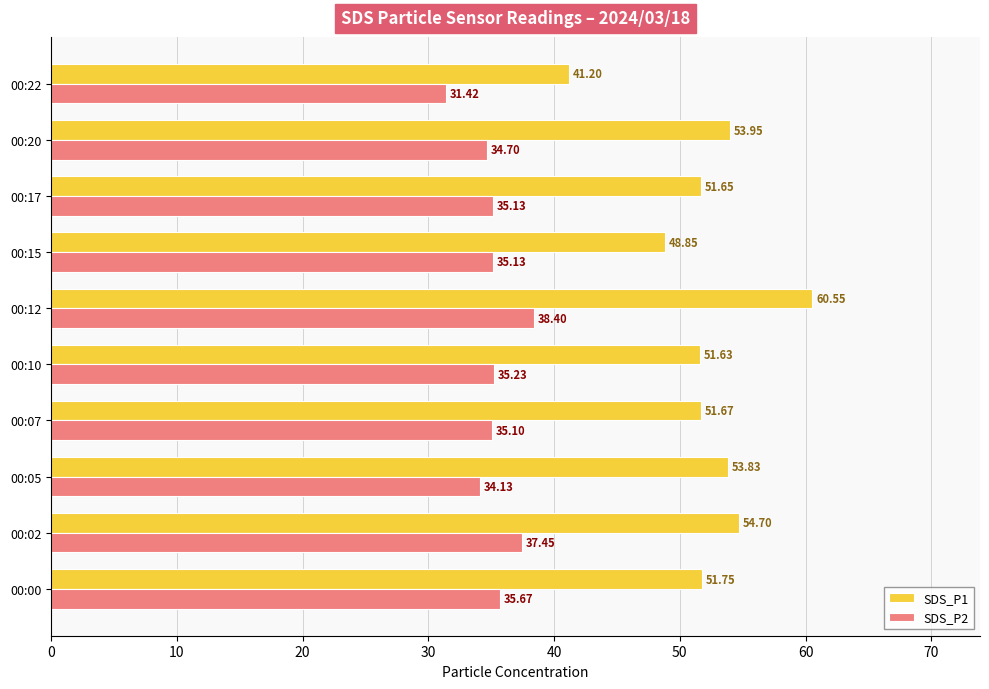

List the series in order of their peak value, lowest first.

SDS_P2, SDS_P1